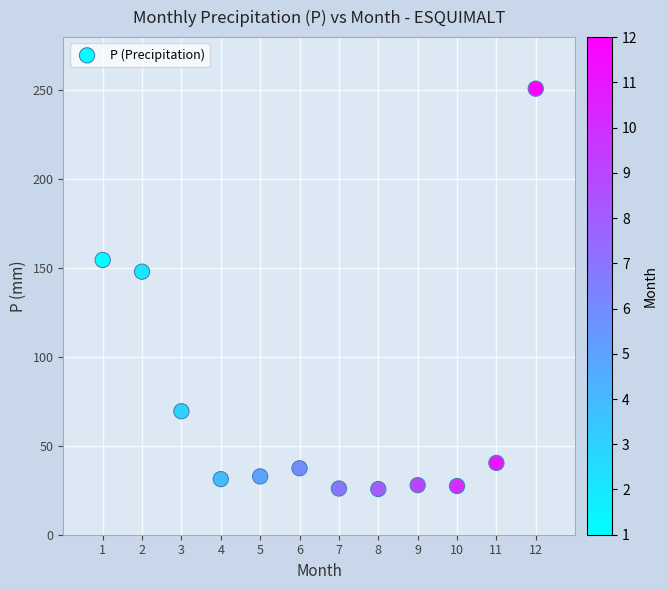

What is the average Y value?

72.7